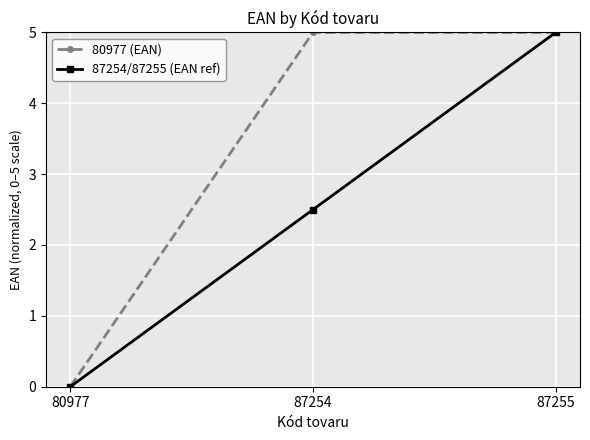

The 80977 (EAN) series shows 2.6 at 87254. True or false?

False